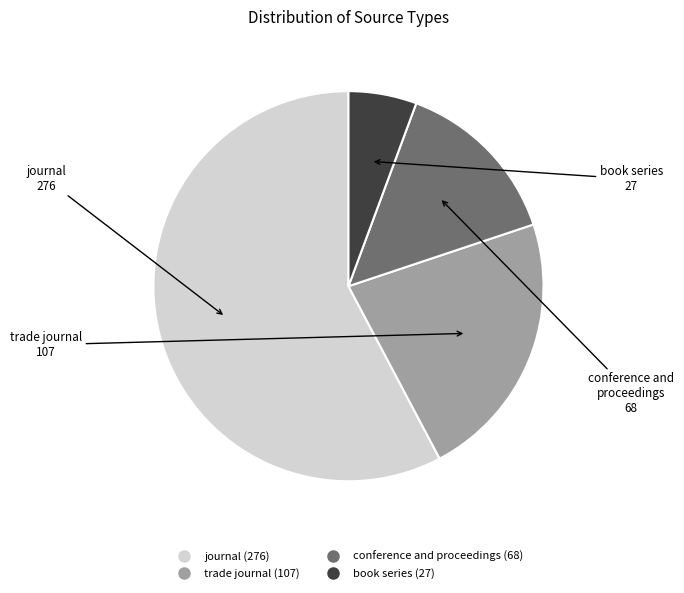

Which category has the smallest portion of the pie?

book series